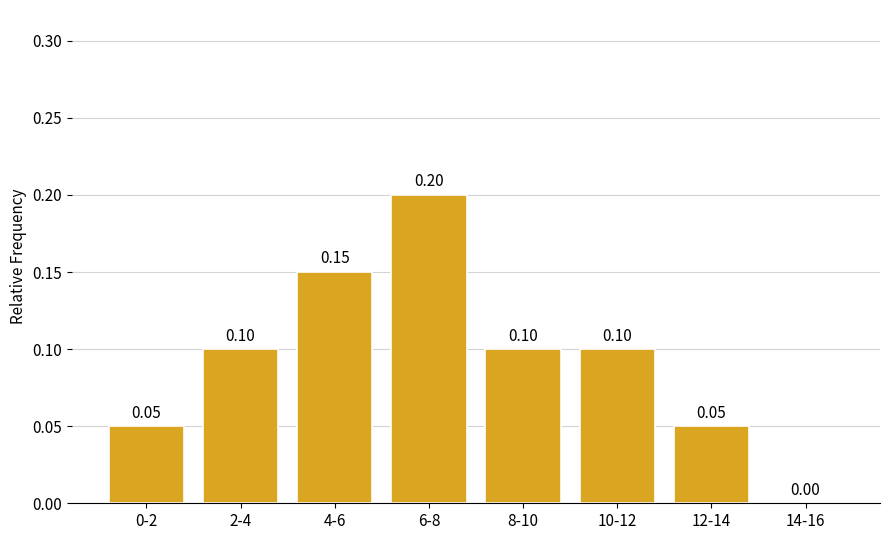

Between 10-12 and 12-14, which is larger?

10-12